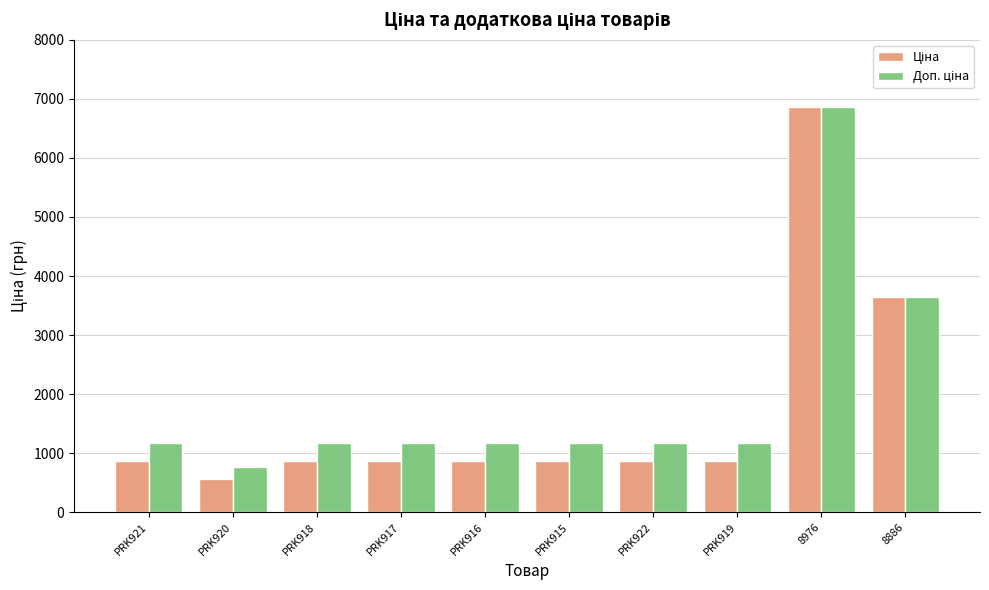

Which category has the highest value across all series?

8976